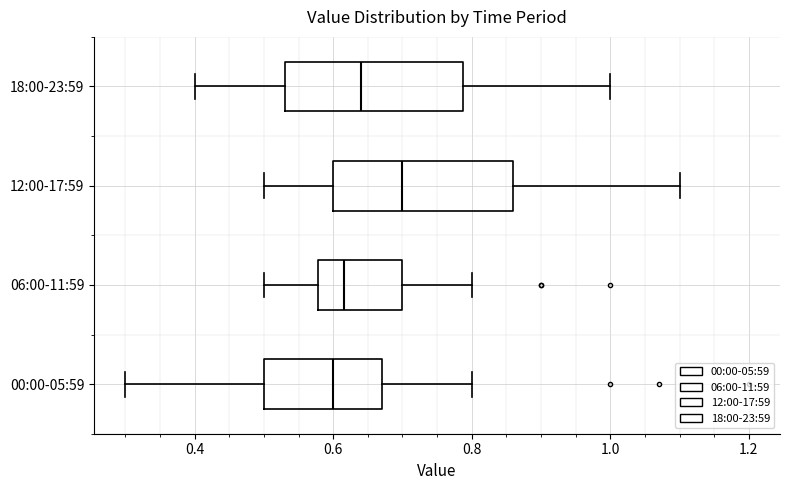

Reading bottom to top, transcribe this box plot: for each box, give where its median line is, the range the box spans, and where its two whiskers end, as read against the x-axis. The values are not printed on the chart, so give them approximately, as read against the axis.

00:00-05:59: median 0.60, box 0.50 to 0.68, whiskers 0.30 to 0.80
06:00-11:59: median 0.62, box 0.58 to 0.70, whiskers 0.50 to 0.80
12:00-17:59: median 0.70, box 0.60 to 0.86, whiskers 0.50 to 1.10
18:00-23:59: median 0.64, box 0.54 to 0.78, whiskers 0.40 to 1.00